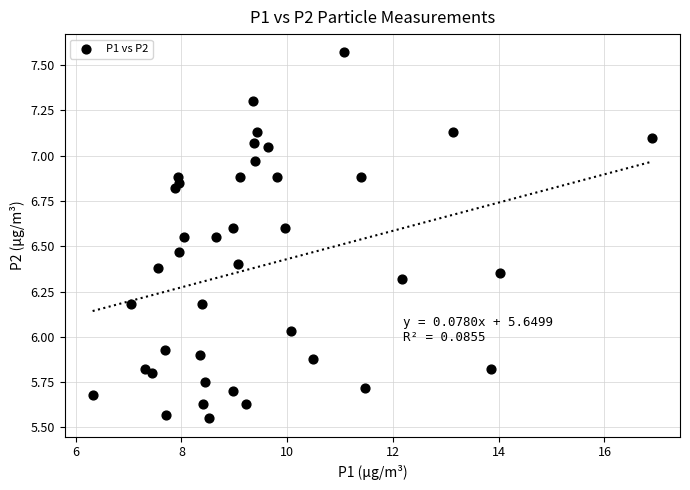

What is the range of Y values (max minus min)?

2.0